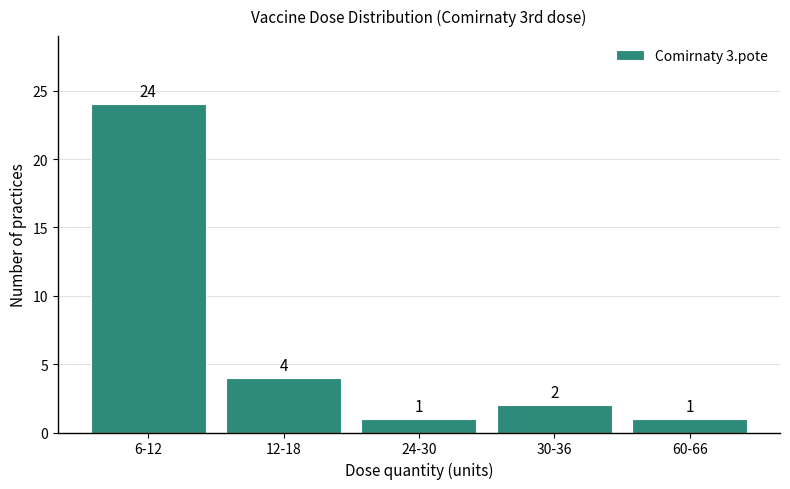

Reading right to left, list all the values displayed in this chart.

1	2	1	4	24